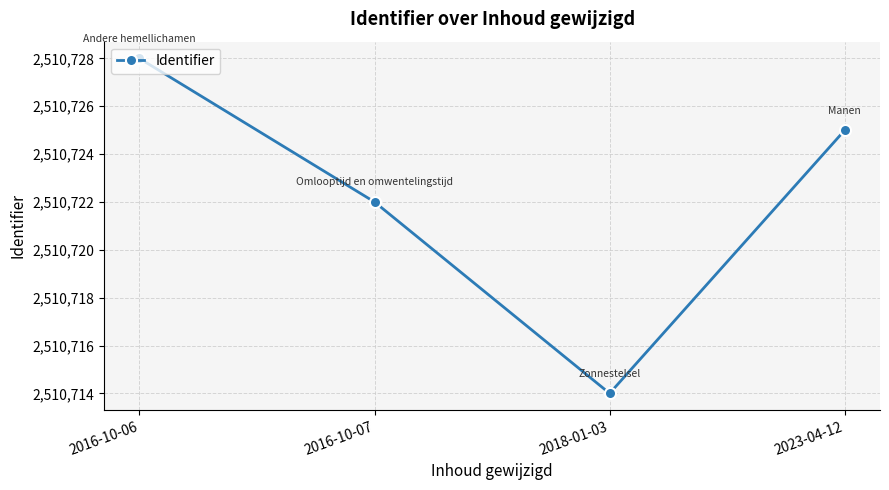

Reading left to right, list all the values displayed in this chart.

2510728	2510722	2510714	2510725